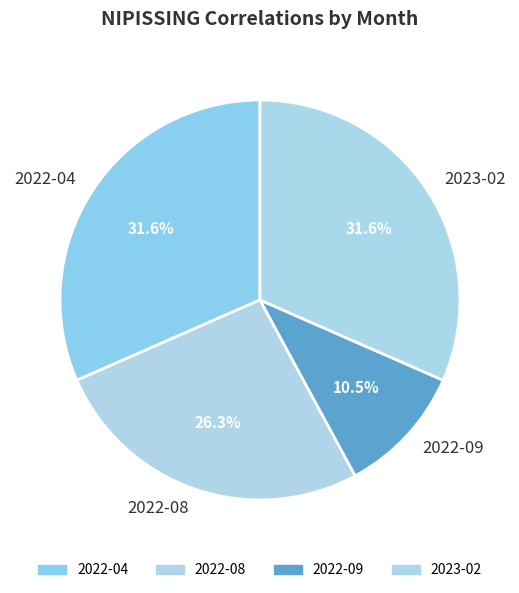

What is the smallest slice in the pie chart?

2022-09